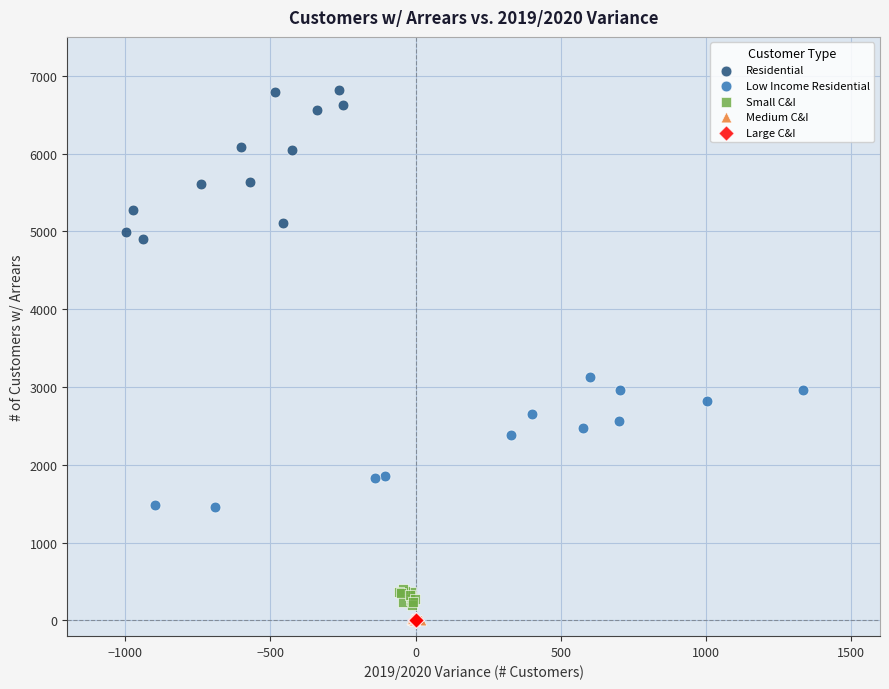

Which series has the largest Y range (max minus min)?

Residential